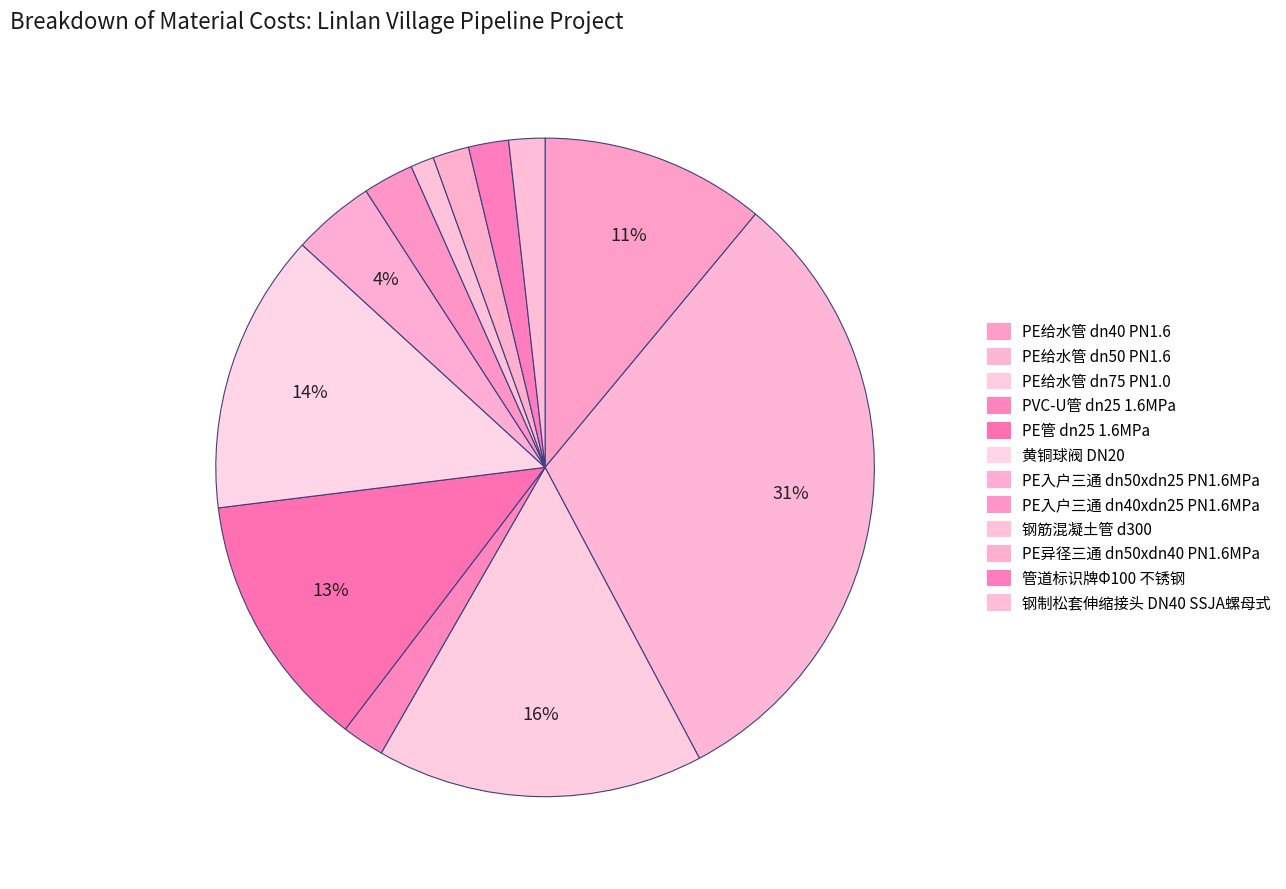

To the nearest percent, what is the average slice percentage?

8%